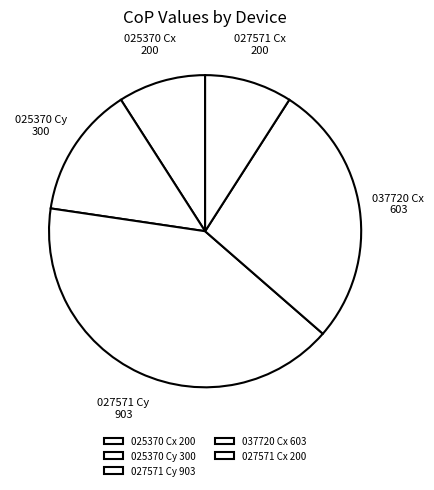

The 037720 Cx 603 slice represents 27% of the pie. True or false?

True